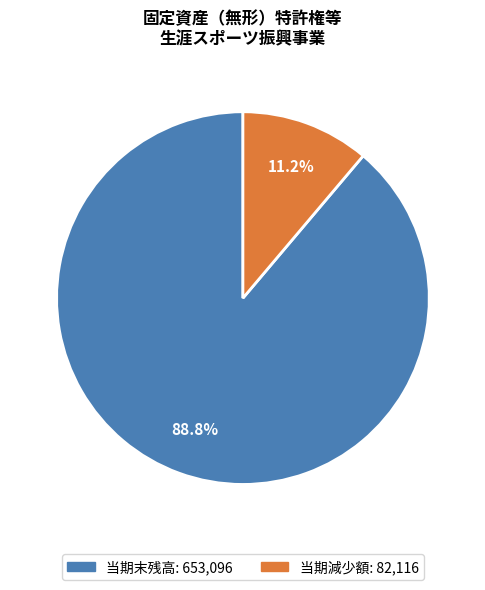

Does any single category account for the majority?

Yes